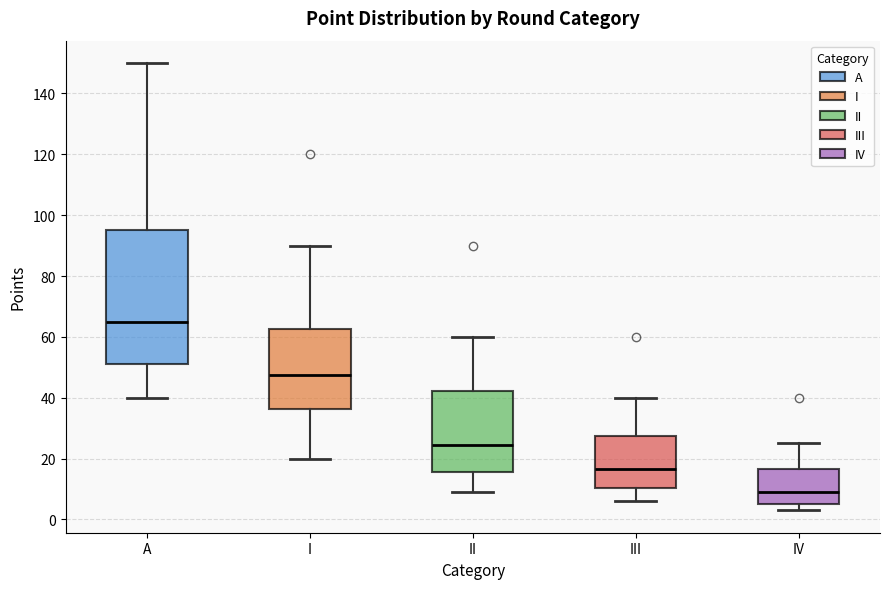

Where is the lower edge of the box for IV on the y-axis? The values are not printed on the chart, so give them approximately, as read against the axis.

6